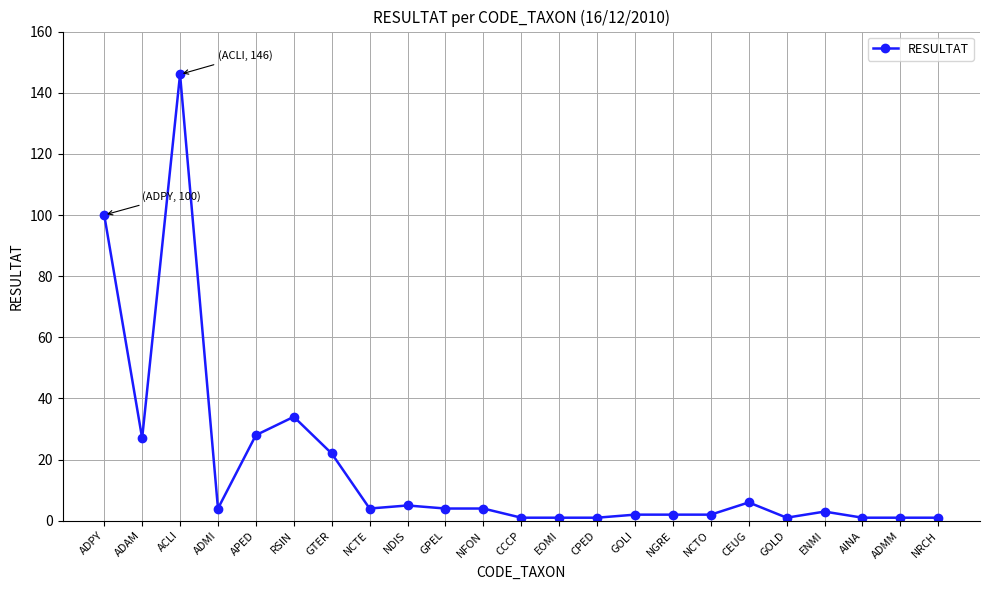

Between NGRE and NDIS, which is larger?

NDIS